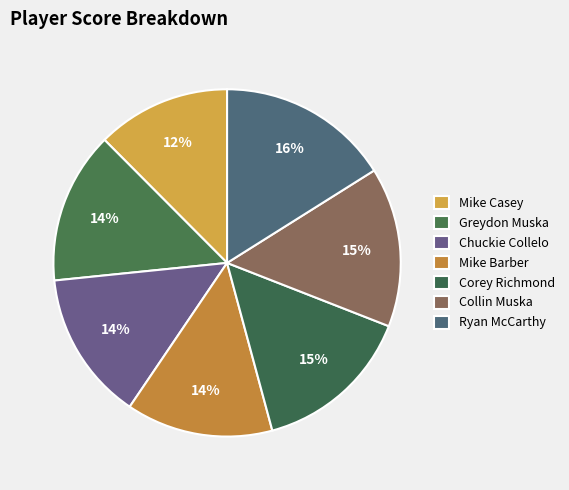

How many segments does this pie chart have?

7